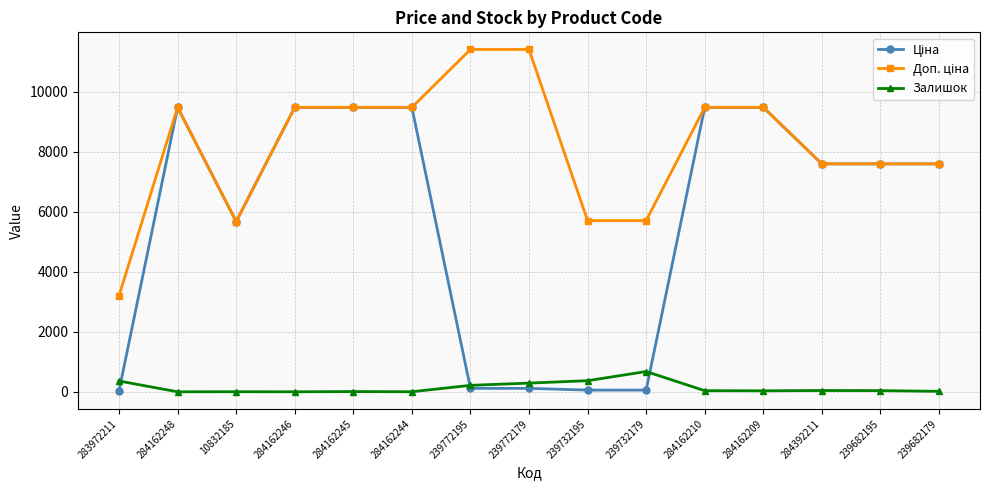

What position from the right is 239772195?

9